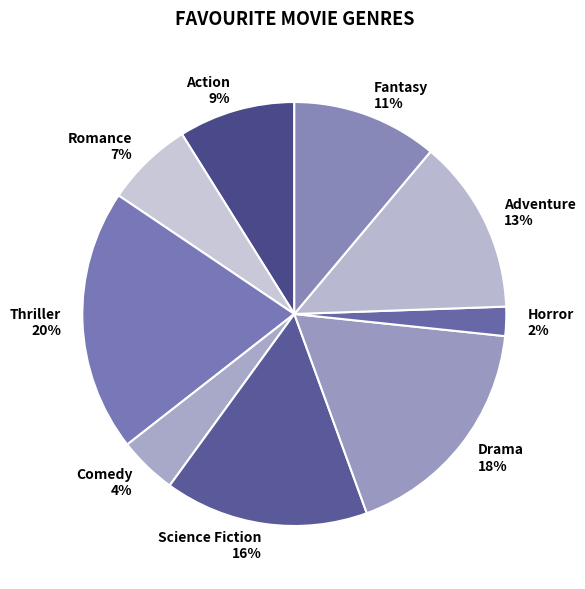

To the nearest percent, what percentage of the pie is Horror?

2%